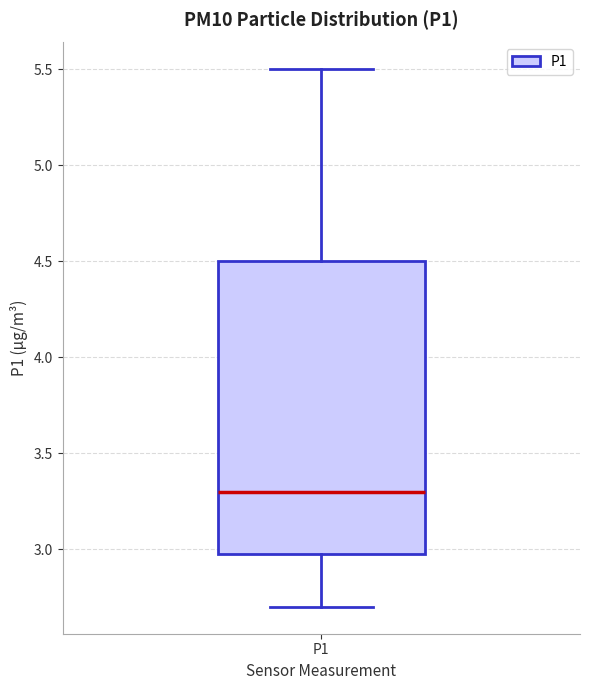

Where is the upper edge of the box for P1 on the y-axis? The values are not printed on the chart, so give them approximately, as read against the axis.

4.5